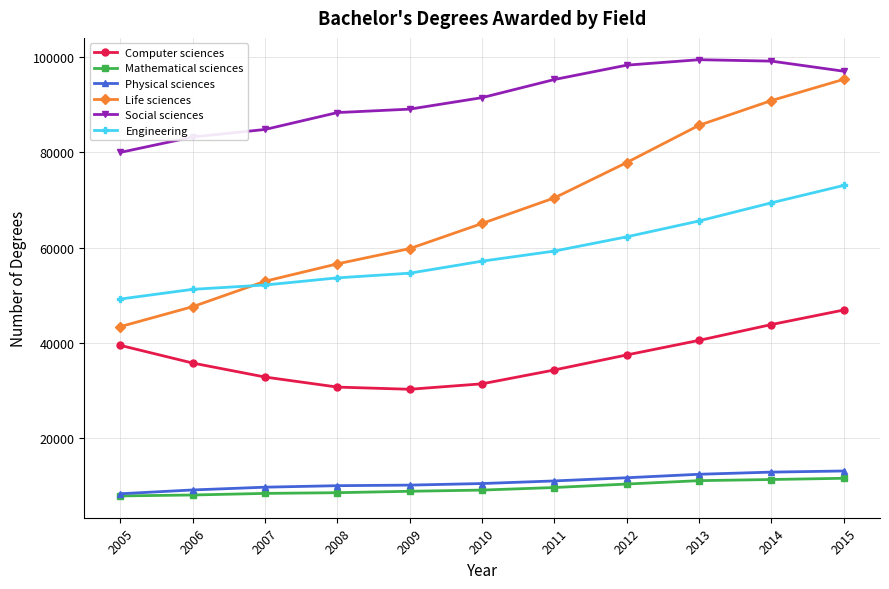

What is the value of the Mathematical sciences point at the 4th from the left?

8433